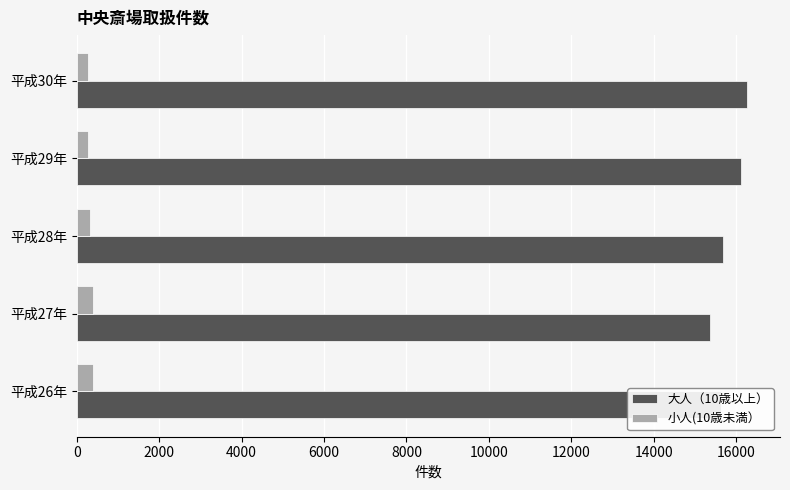

What is the difference between the maximum and minimum values in the 大人（10歳以上） series?

896